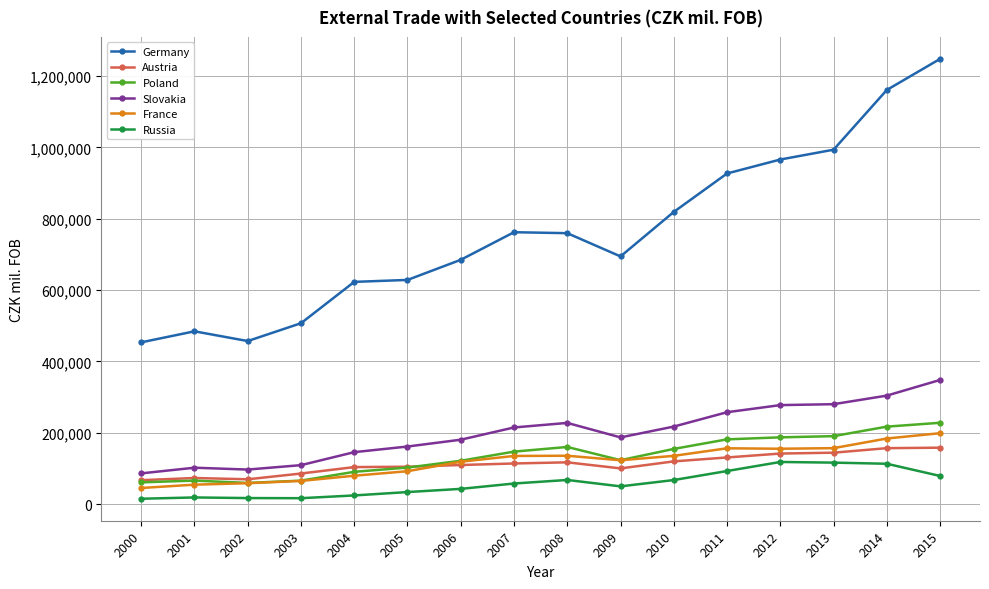

What is the difference between the maximum and minimum values in the Germany series?

794839